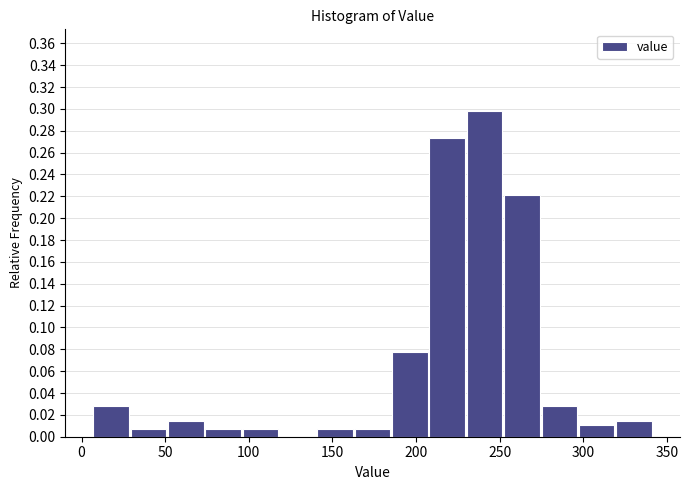

How tall is the bar that spans 50 to 75 on the x-axis? Neither the bar edges nor the heights are printed on the chart, so give them approximately, as read against the axes.

0.014